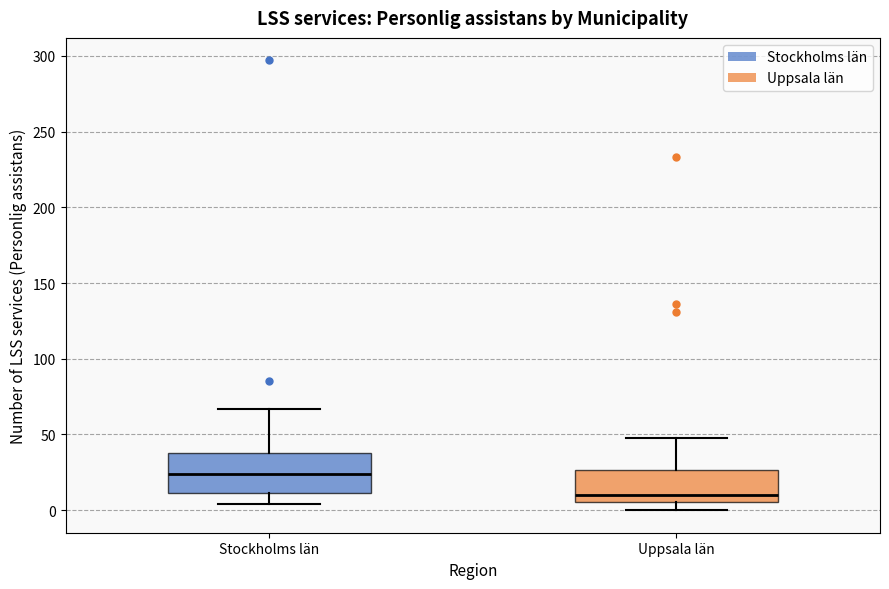

Reading left to right, read every box against the y-axis: the position of its median line, the range the box covers, and the ends of its whiskers. The values are not printed on the chart, so give them approximately, as read against the axis.

Stockholms län: median 25, box 10 to 40, whiskers 5 to 65
Uppsala län: median 10, box 5 to 25, whiskers 0 to 50